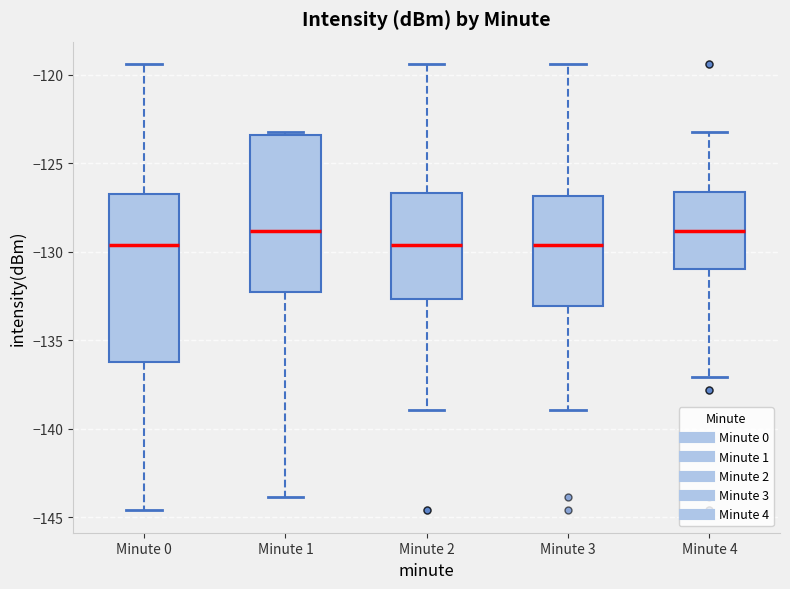

Which box is the tallest, from its lower edge to its upper edge?

Minute 0